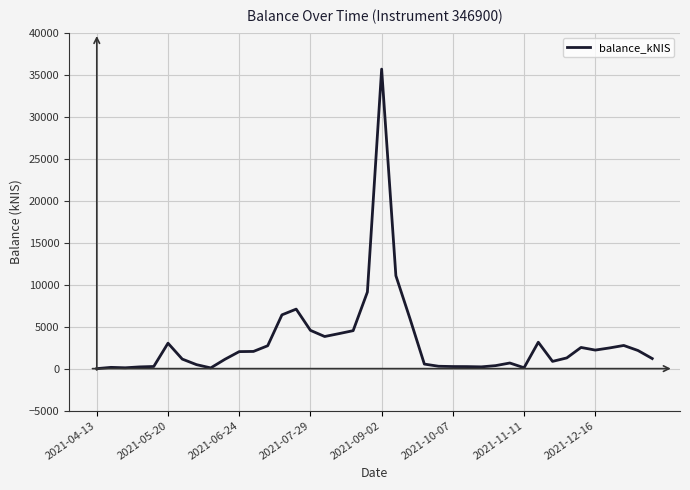

What is the greatest value displayed?

35661.9